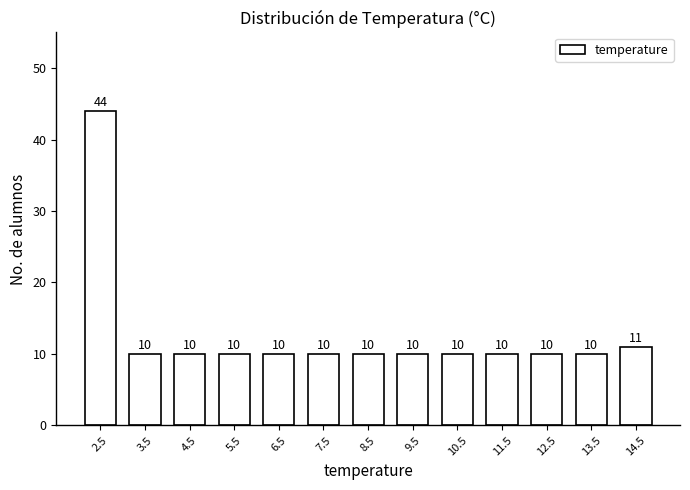

Reading left to right, what are all the values shown in this chart?

2.5=44	3.5=10	4.5=10	5.5=10	6.5=10	7.5=10	8.5=10	9.5=10	10.5=10	11.5=10	12.5=10	13.5=10	14.5=11